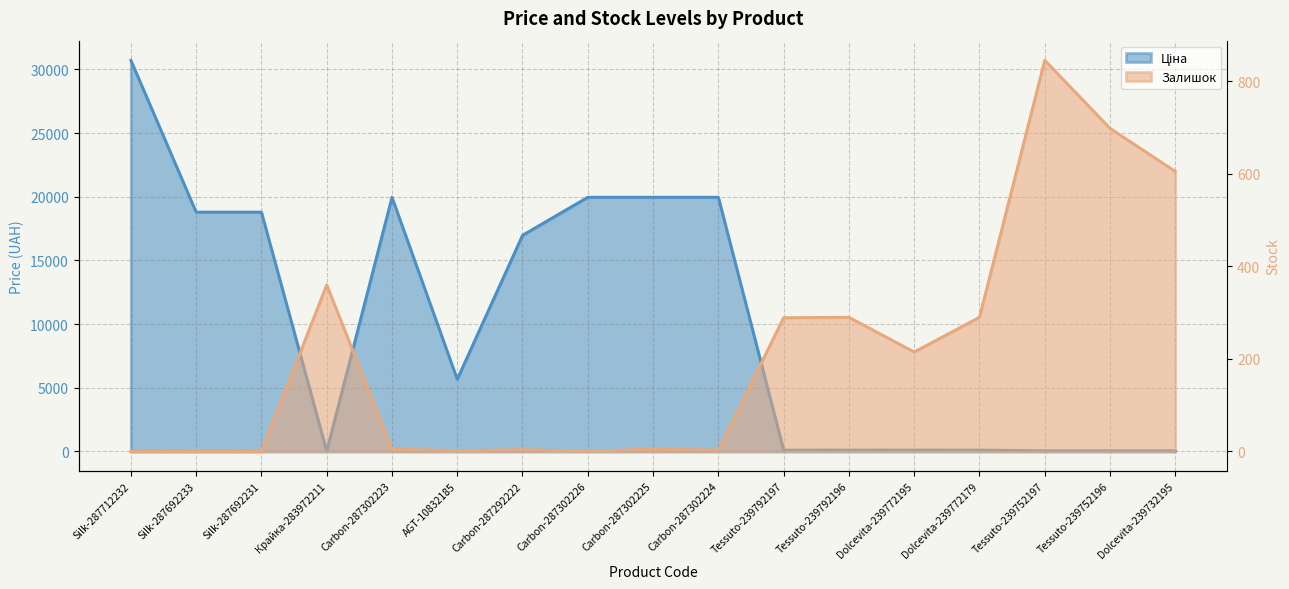

At how many categories does at least one series exceed 29151?

1